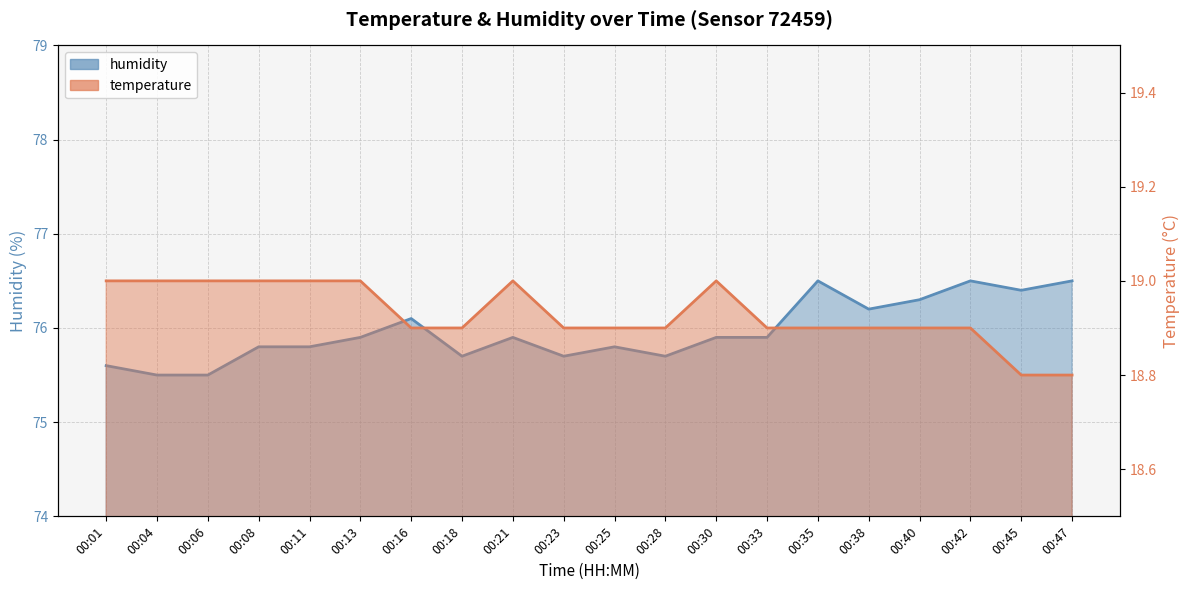

Where is the first local minimum for humidity?

00:18